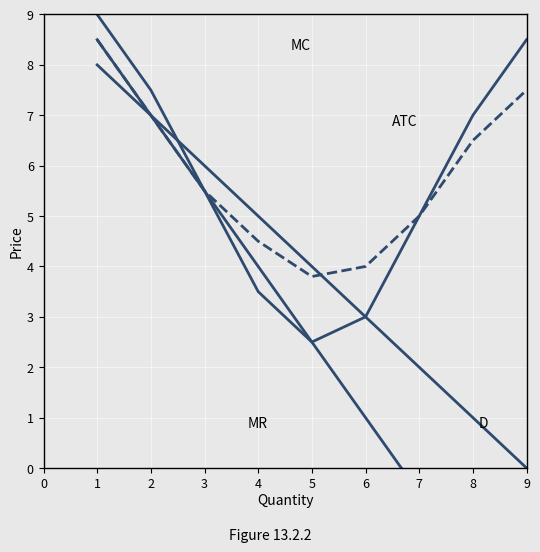

Between 1 and 8, which series saw the biggest shift?

MR